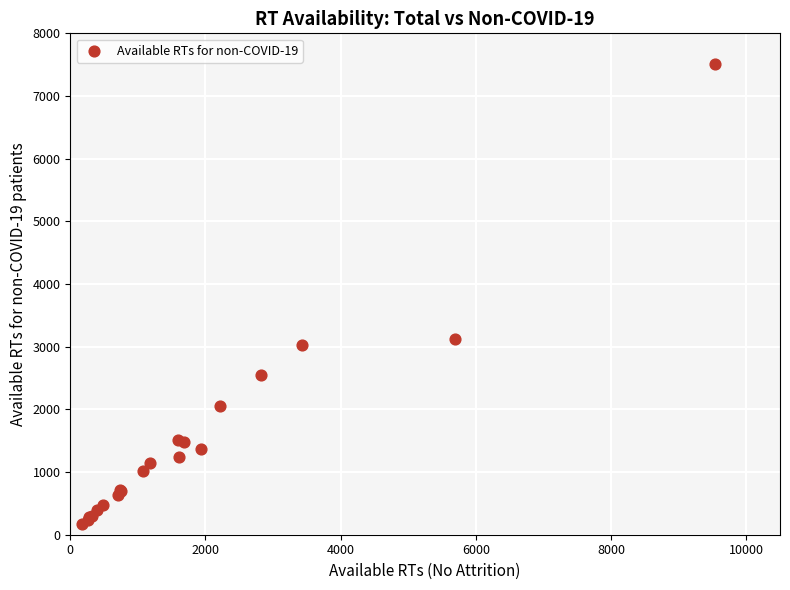

What Y value in the scatter plot is closest to 3842?

3122.4